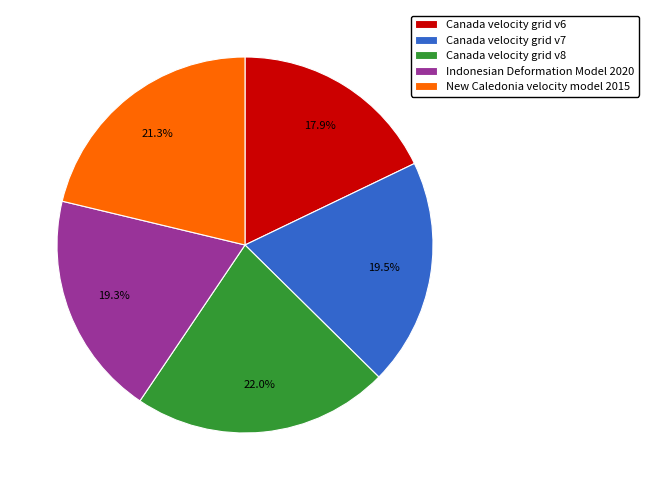

The Canada velocity grid v6 slice represents 7% of the pie. True or false?

False